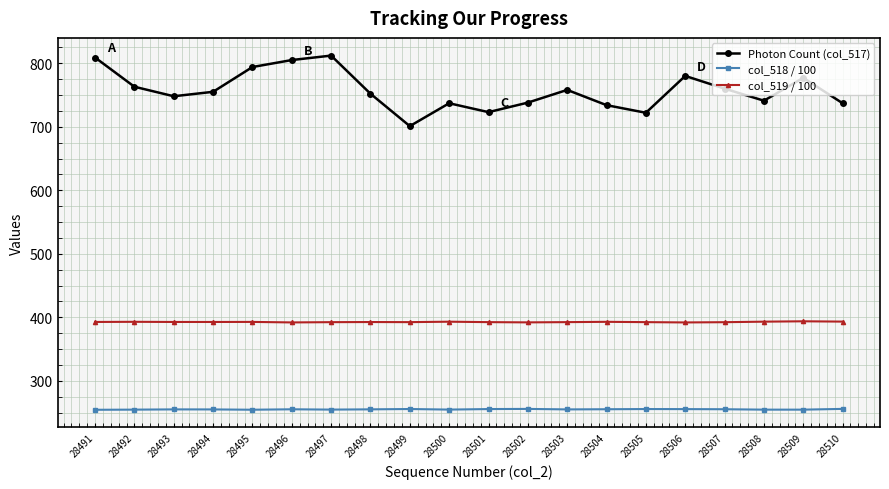

Which series has the widest spread of values?

Photon Count (col_517)